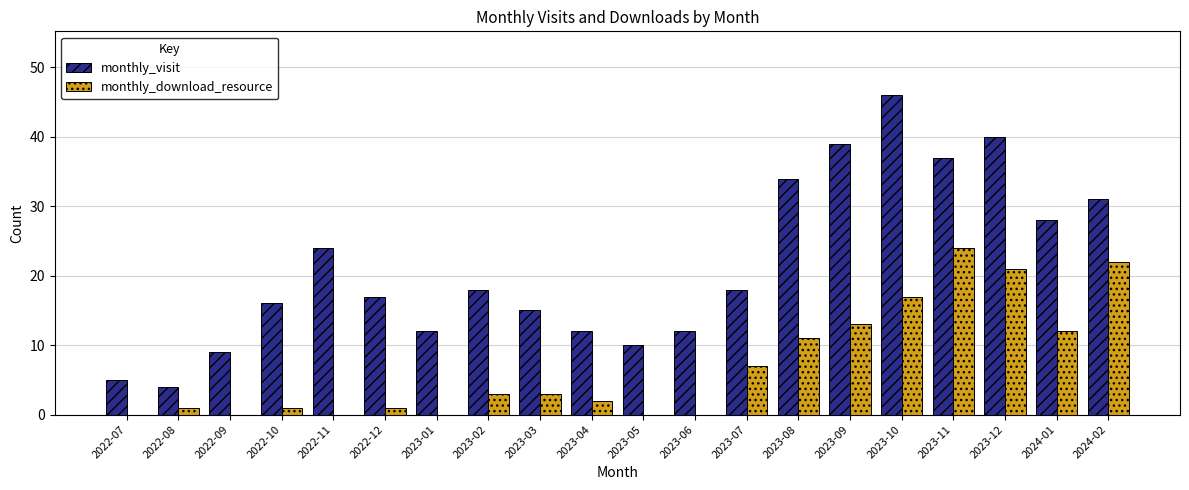

What are all the series names shown in the legend?

monthly_visit, monthly_download_resource